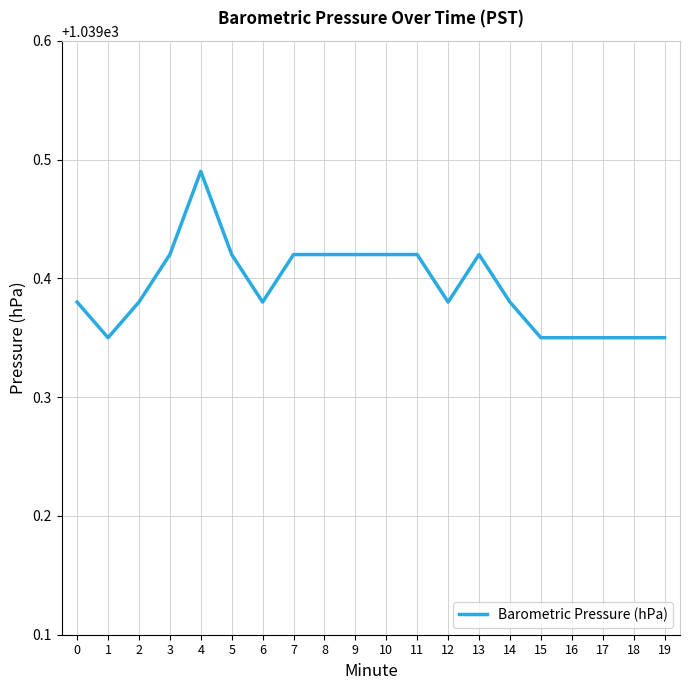

What is the ratio of the value at 0 to the value at 13?

1.0